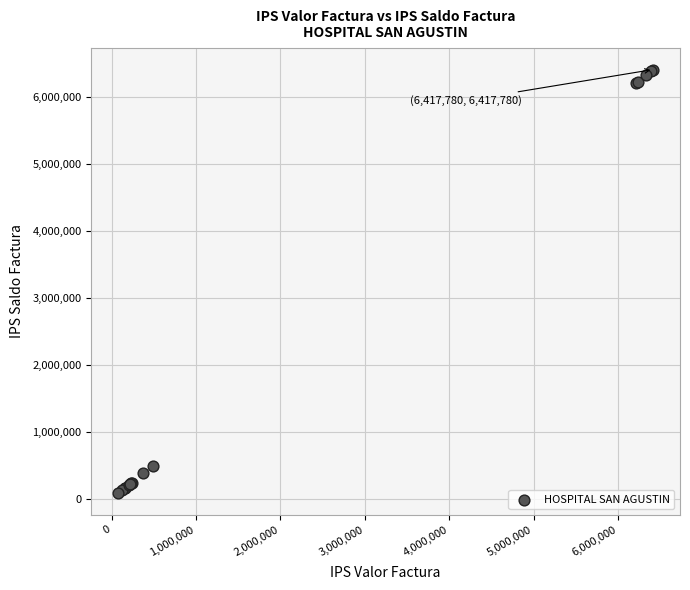

What Y value in the scatter plot is closest to 3246990?

486600